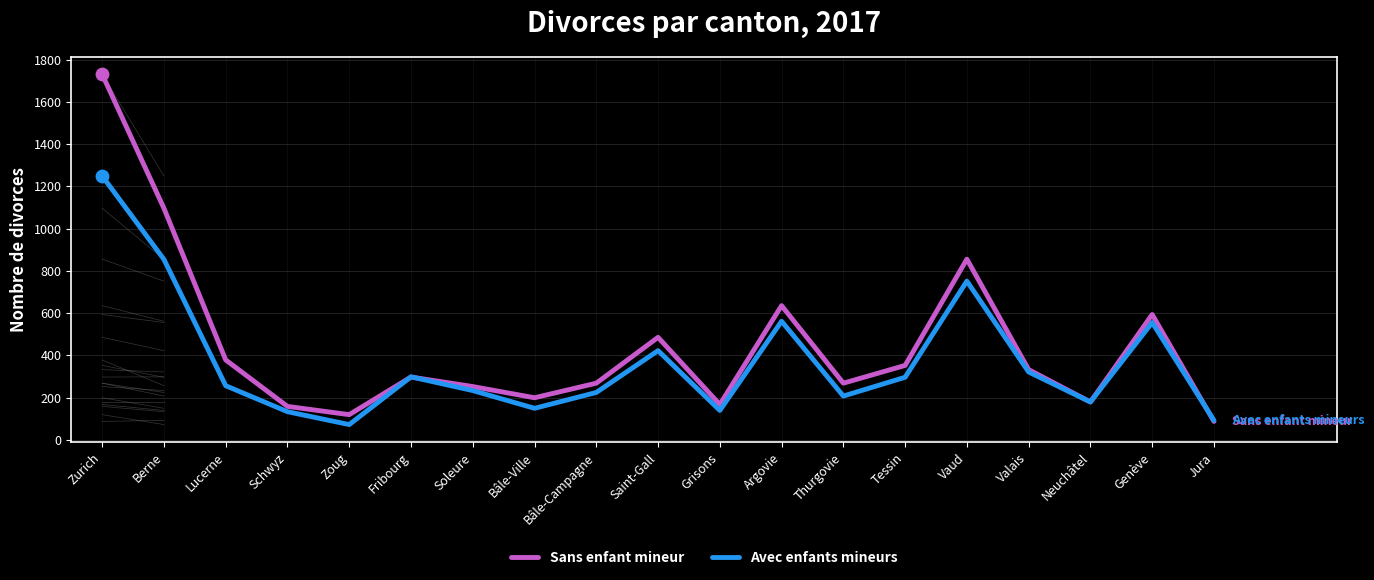

Is the value of Sans enfant mineur at Neuchâtel greater than the value of Avec enfants mineurs at Bâle-Ville?

Yes